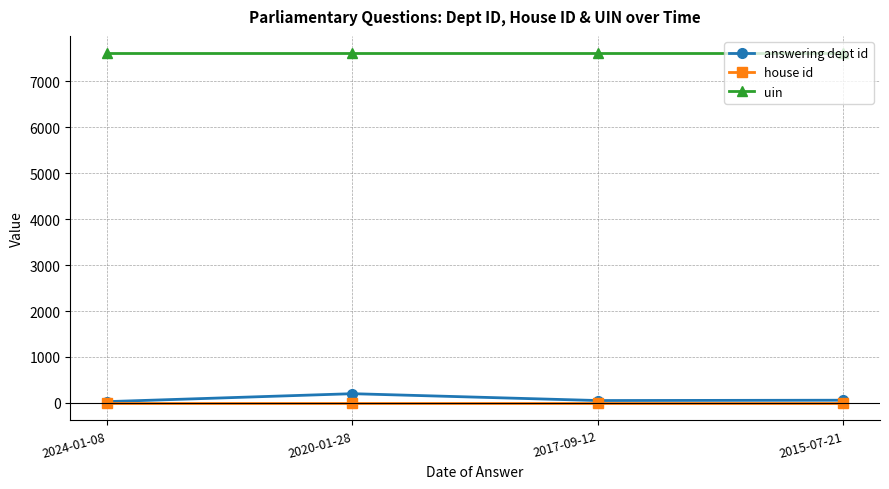

At how many categories does at least one series exceed 5945?

4